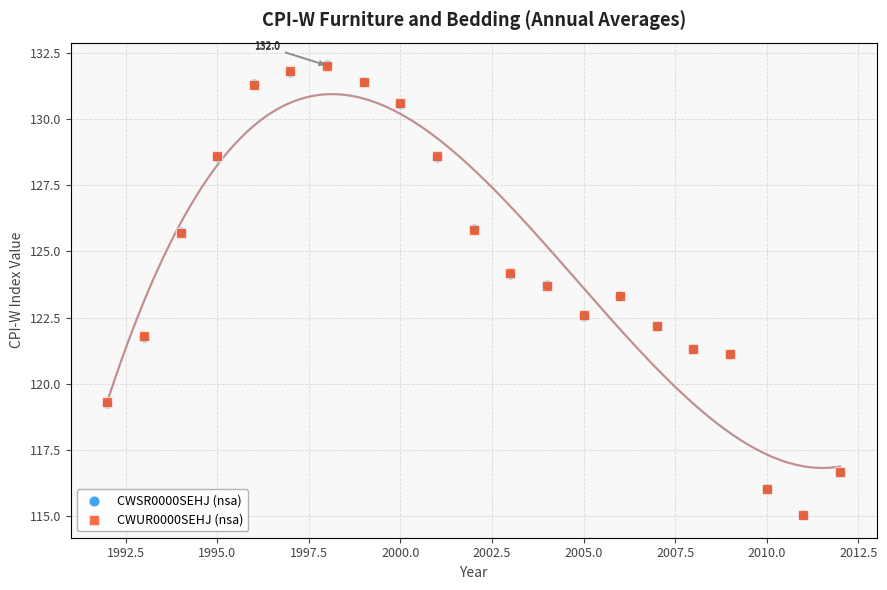

What are all the series names shown in the legend?

CWSR0000SEHJ (nsa), CWUR0000SEHJ (nsa)